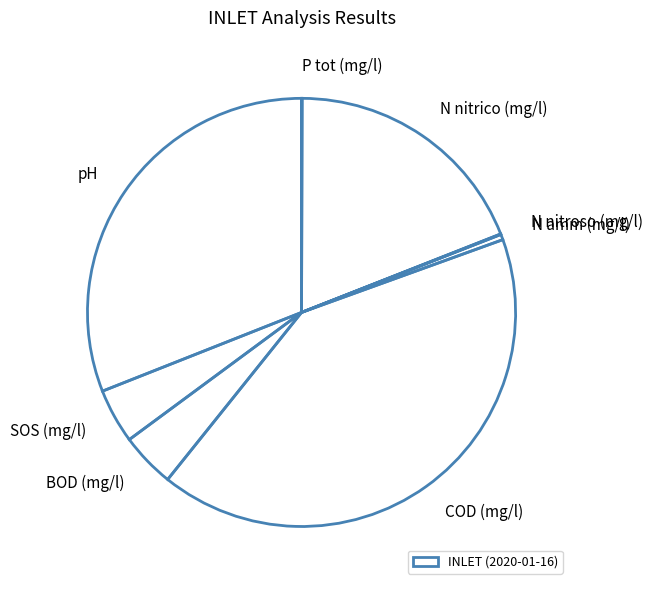

Between pH and SOS (mg/l), which is larger?

pH